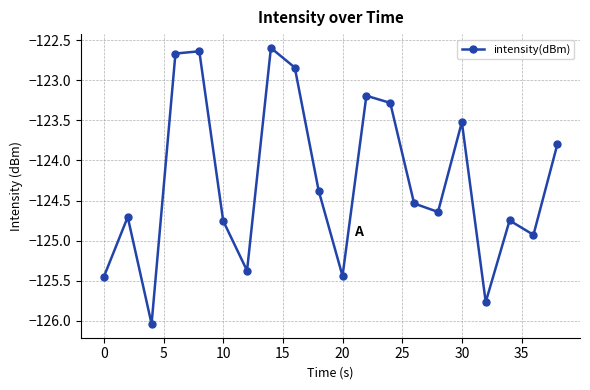

True or false: the data has more than 1 interior local peaks.

True